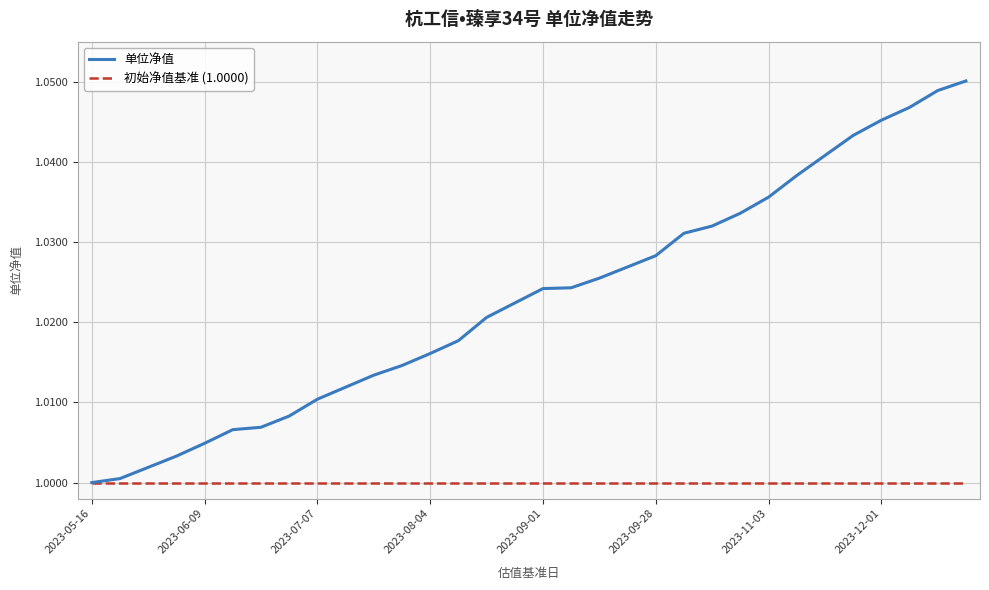

Which series has the largest total across all categories?

单位净值